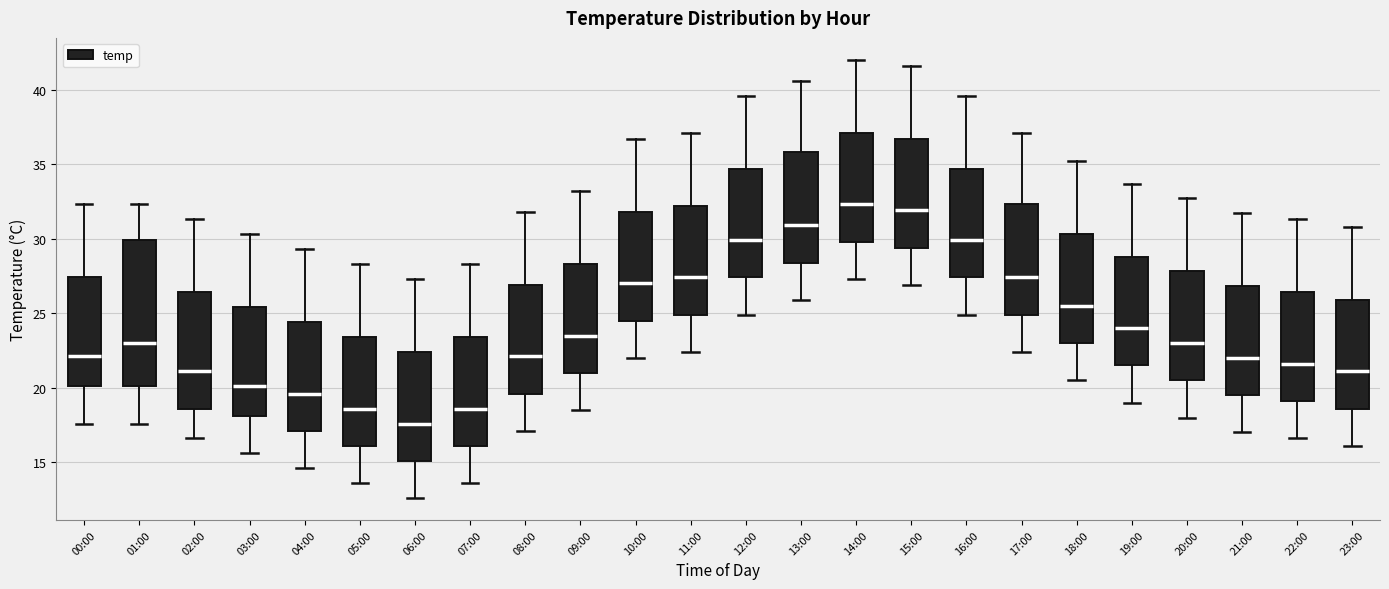

Where is the upper edge of the box for 03:00 on the y-axis? The values are not printed on the chart, so give them approximately, as read against the axis.

25.5